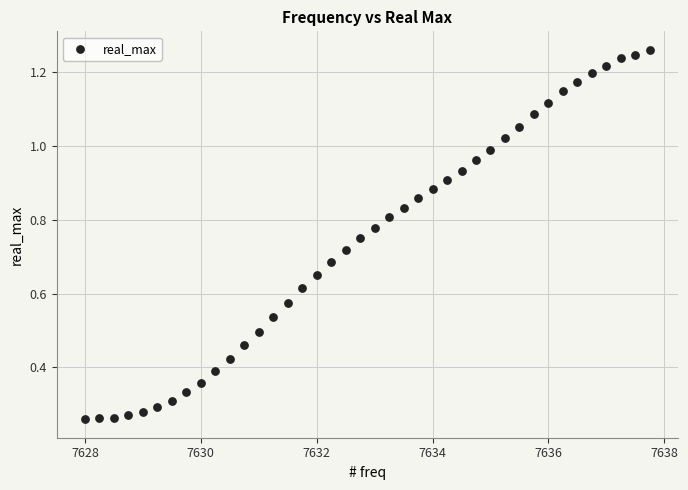

Count the number of points in this scatter plot.

40